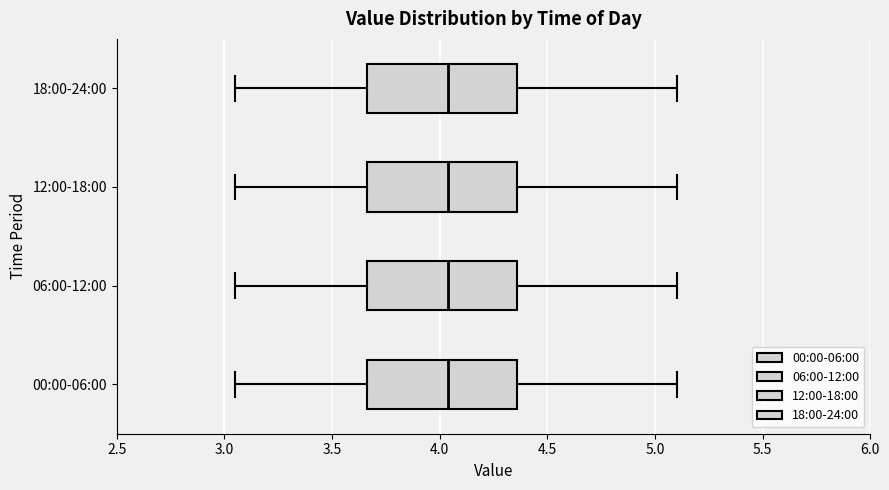

Where does the right whisker of the box for 00:00-06:00 end on the x-axis? The values are not printed on the chart, so give them approximately, as read against the axis.

5.10